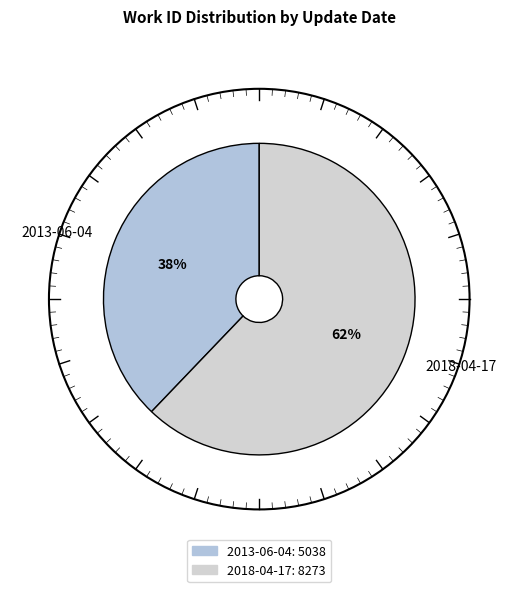

Does any single category account for the majority?

Yes